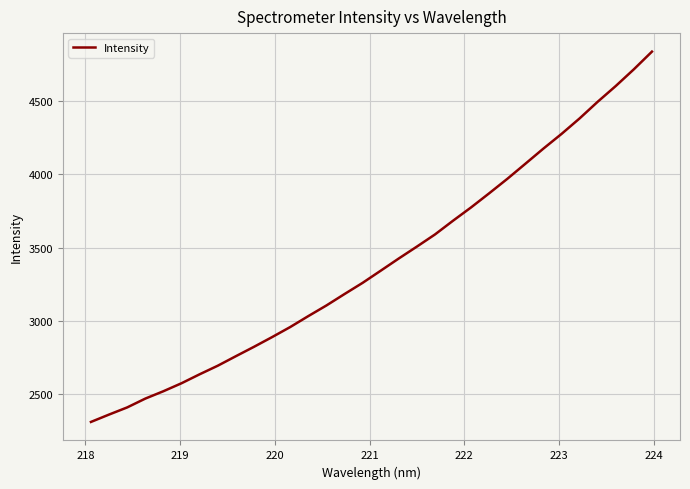

What is the smallest value displayed?

2311.7